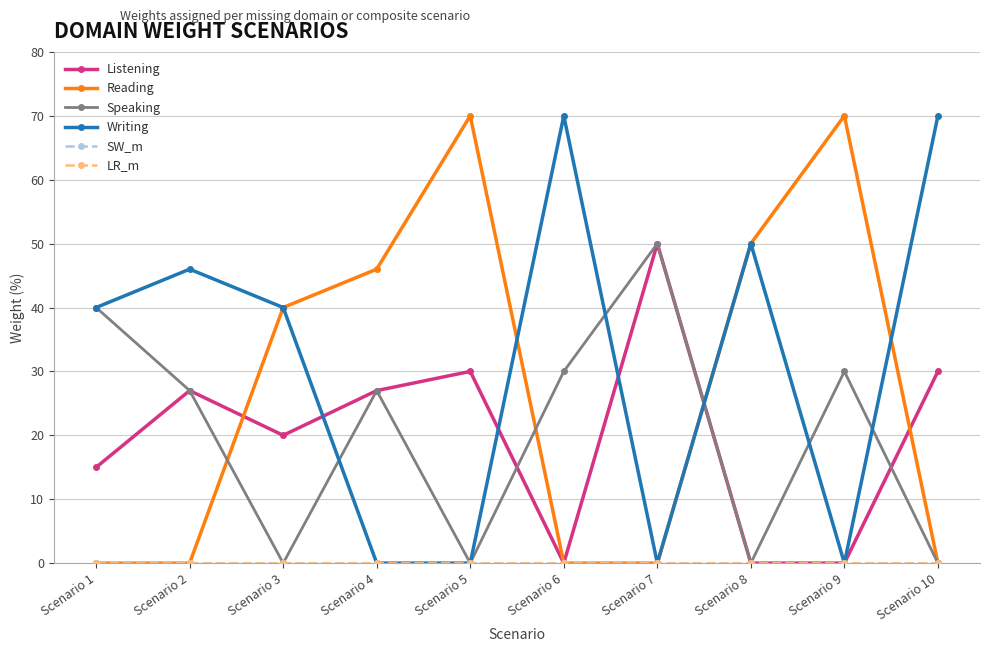

Where does the Reading series first go above 40?

Scenario 4